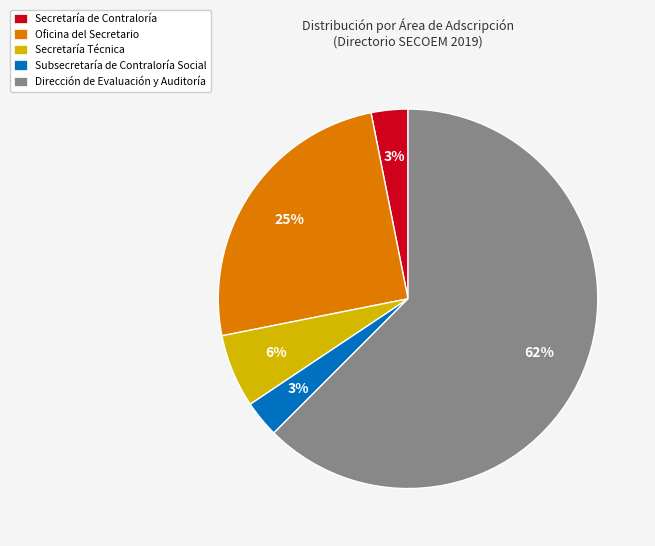

To the nearest percent, what is the average slice percentage?

20%